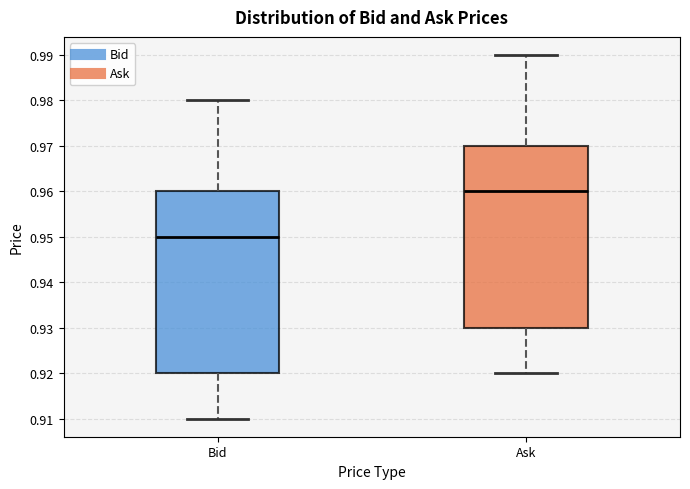

Reading left to right, read every box against the y-axis: the position of its median line, the range the box covers, and the ends of its whiskers. The values are not printed on the chart, so give them approximately, as read against the axis.

Bid: median 0.95, box 0.92 to 0.96, whiskers 0.91 to 0.98
Ask: median 0.96, box 0.93 to 0.97, whiskers 0.92 to 0.99